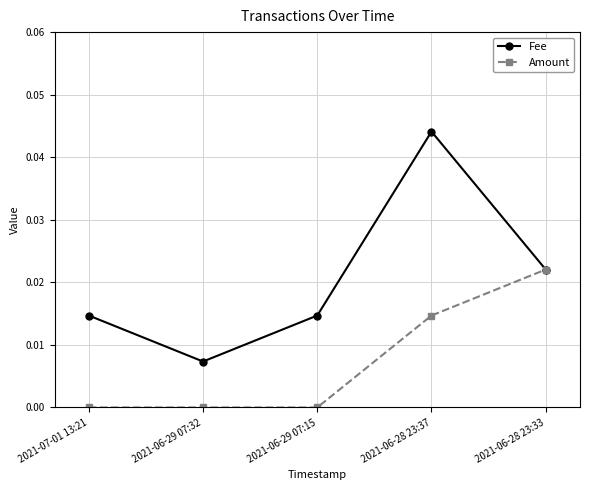

What is the label of the 3rd point from the right?

2021-06-29 07:15